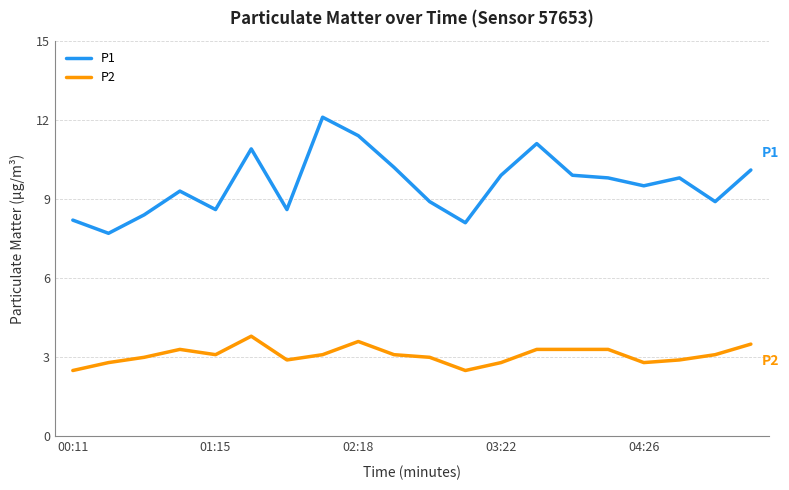

Reading left to right, what are all the values shown in this chart?

P1: 8.2	7.7	8.4	9.3	8.6	10.9	8.6	12.1	11.4	10.2	8.9	8.1	9.9	11.1	9.9	9.8	9.5	9.8	8.9	10.1
P2: 2.5	2.8	3.0	3.3	3.1	3.8	2.9	3.1	3.6	3.1	3.0	2.5	2.8	3.3	3.3	3.3	2.8	2.9	3.1	3.5